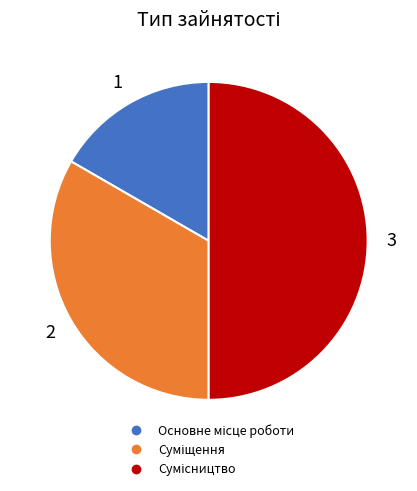

The Суміщення slice represents 33% of the pie. True or false?

True